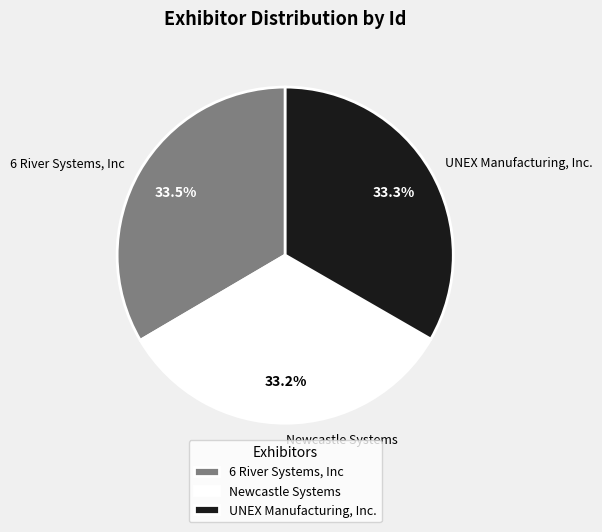

Count the number of slices in the pie.

3